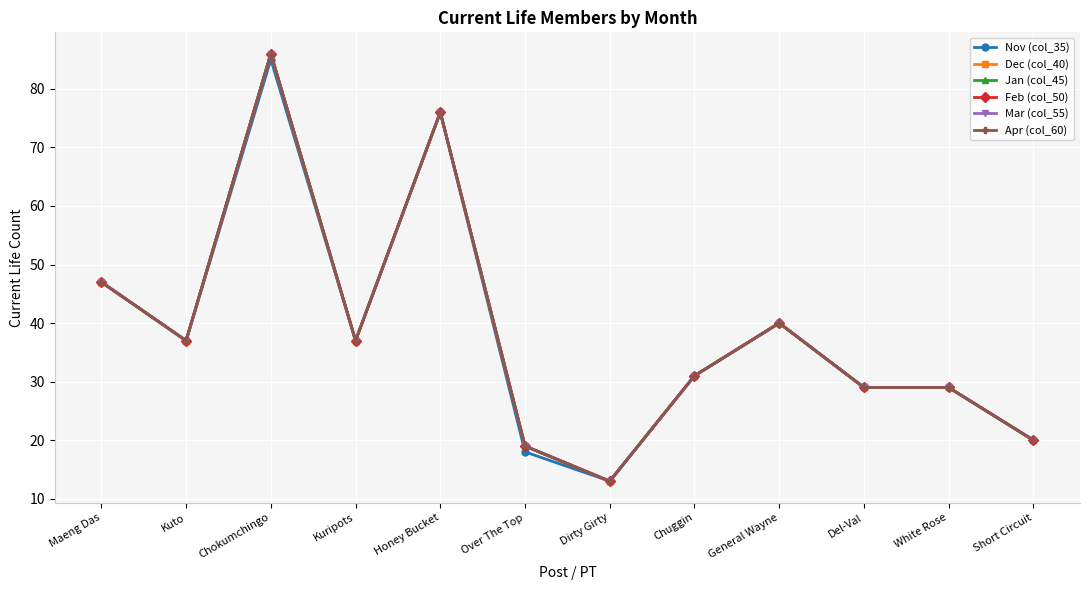

Where is the first local maximum for Nov (col_35)?

Chokumchingo